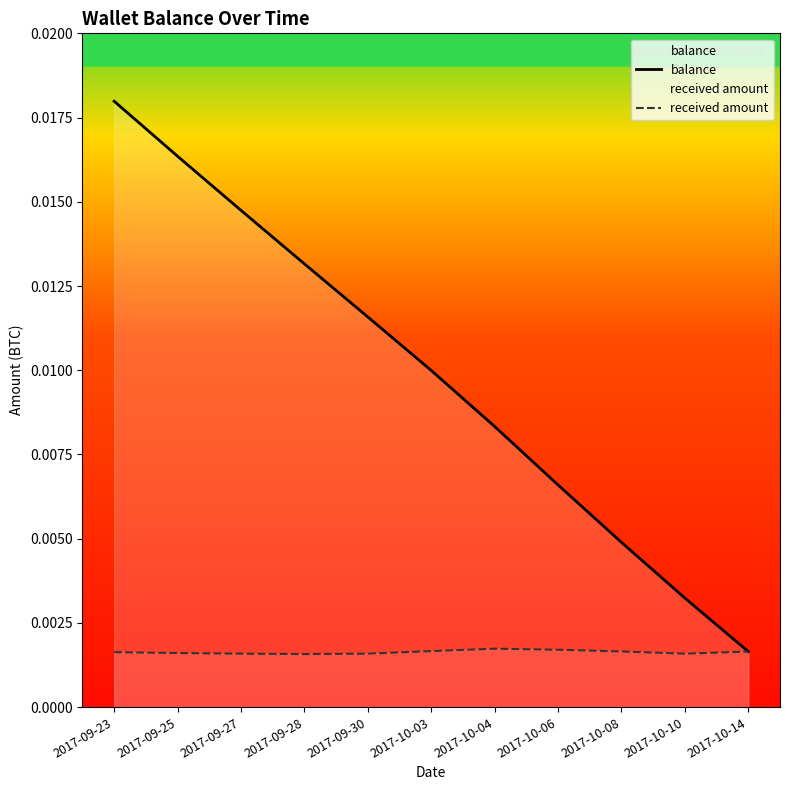

The balance series shows 0.0 at 2017-10-14. True or false?

True